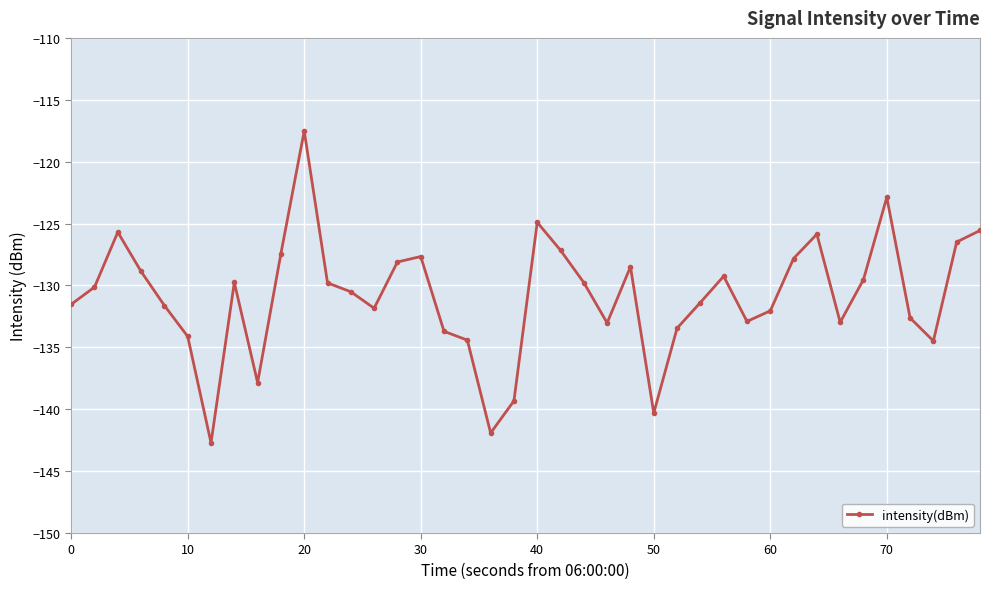

What is the difference between the maximum and minimum values?

25.2